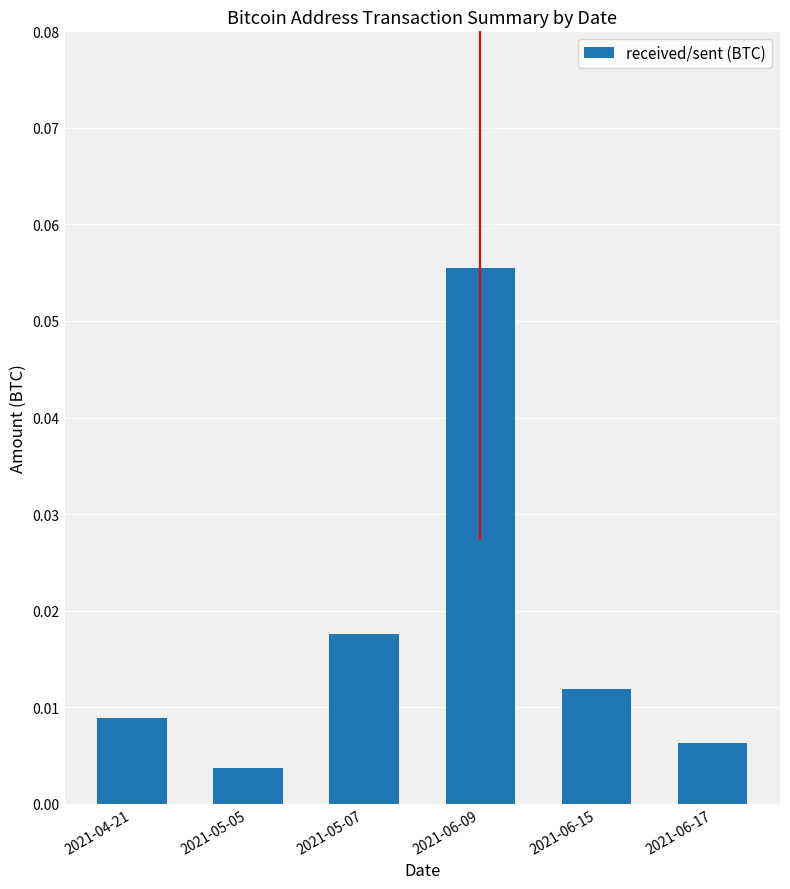

Which category has the lowest value across all series?

2021-05-05